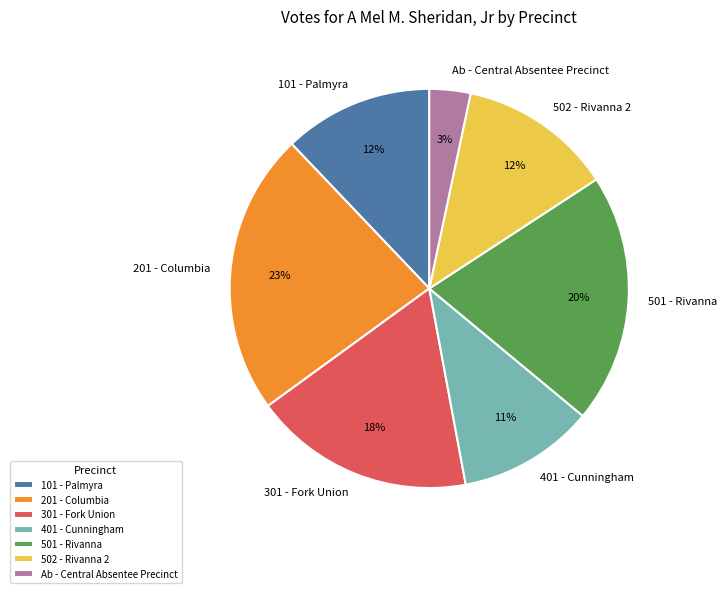

Does 101 - Palmyra account for over 50% of the chart?

No